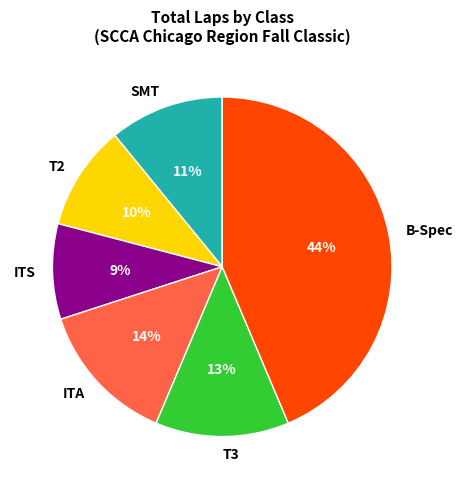

Which category has the smallest portion of the pie?

ITS